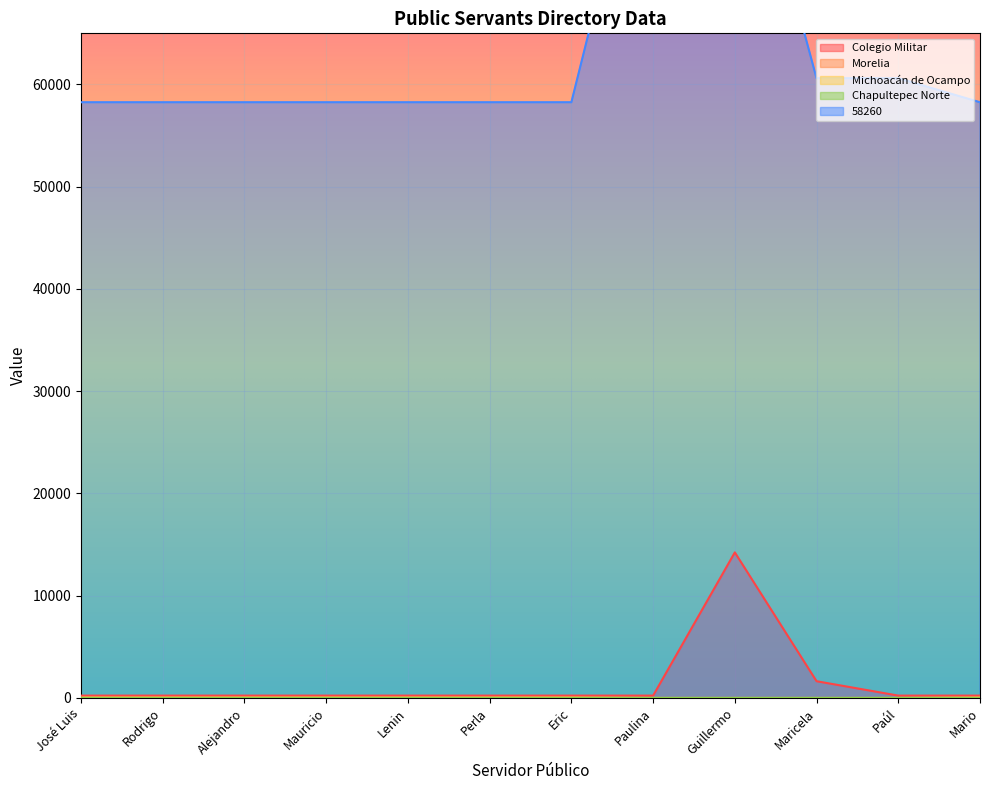

Which series has the widest spread of values?

58260